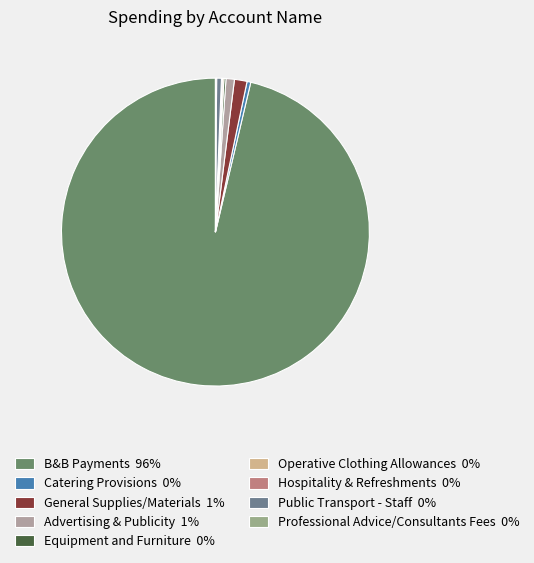

Is it true that Catering Provisions is 9% of the pie?

False